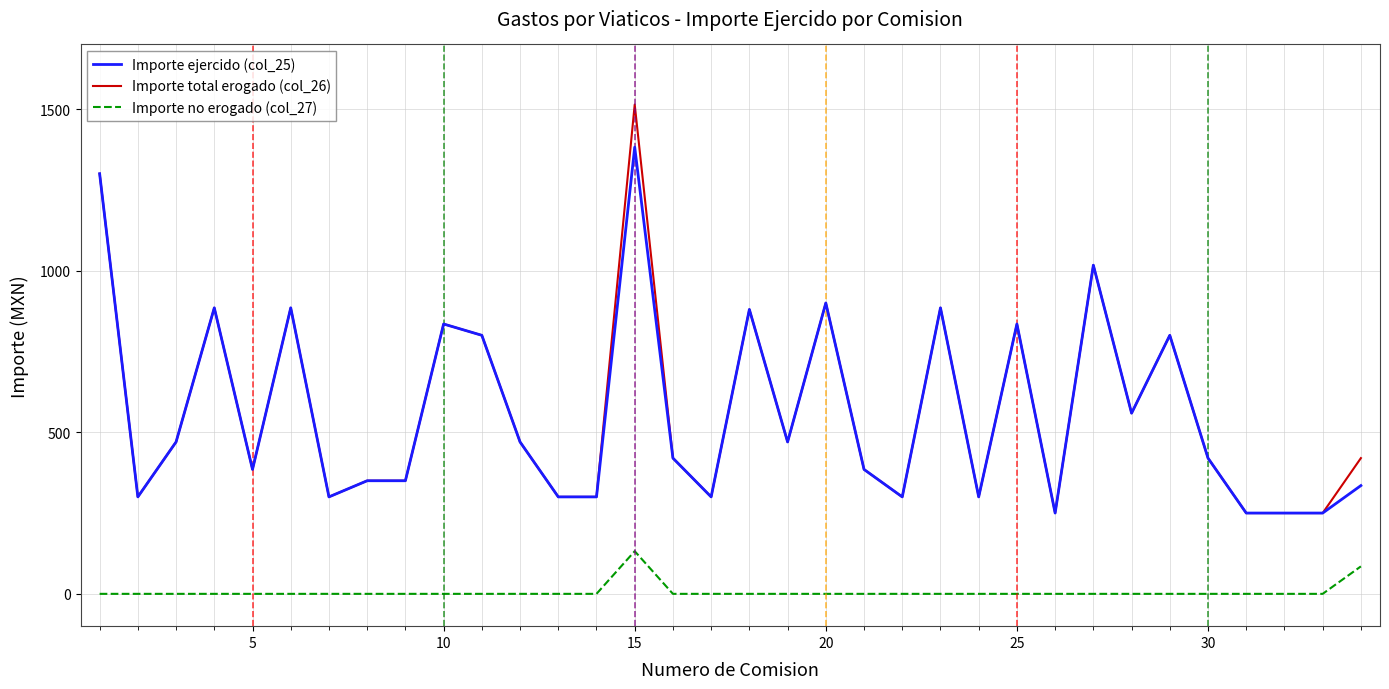

Which series has the widest spread of values?

Importe total erogado (col_26)